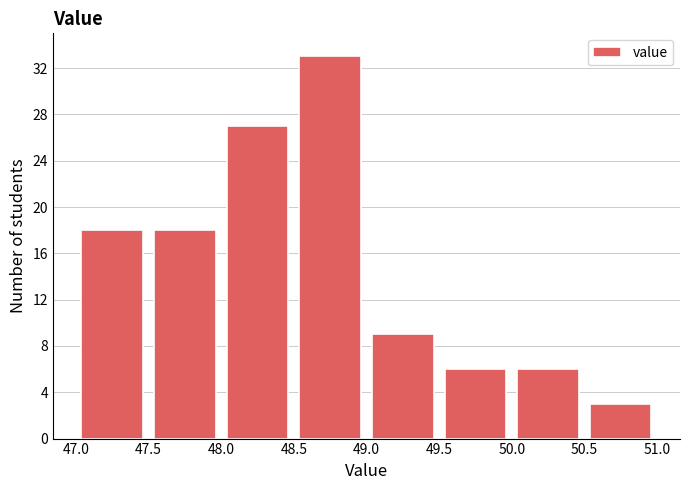

Reading left to right, transcribe this chart: for each bar, give the range it covers on the x-axis and its height. The values are not printed on the chart, so give them approximately, as read against the axis.

47.0 to 47.5: 18
47.5 to 48.0: 18
48.0 to 48.5: 27
48.5 to 49.0: 33
49.0 to 49.5: 9
49.5 to 50.0: 6
50.0 to 50.5: 6
50.5 to 51.0: 3